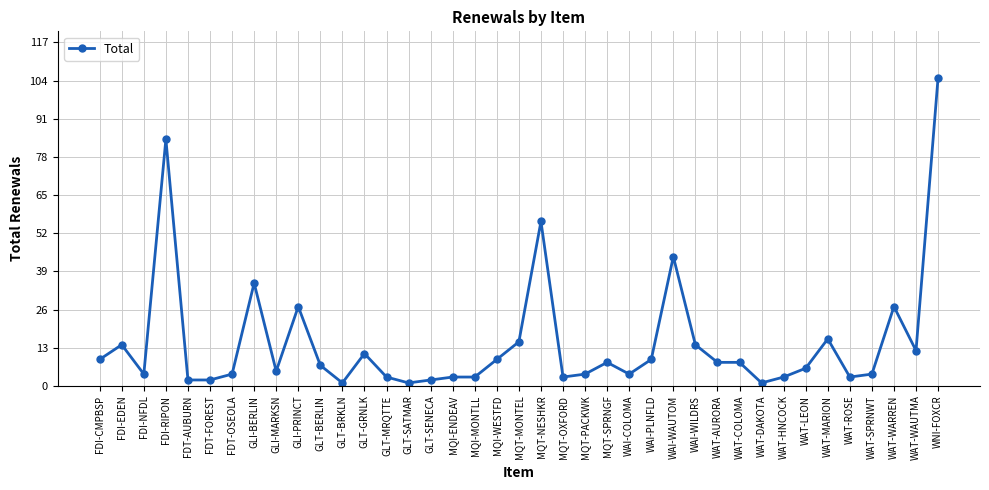

Which category has the highest value across all series?

WNI-FOXCR